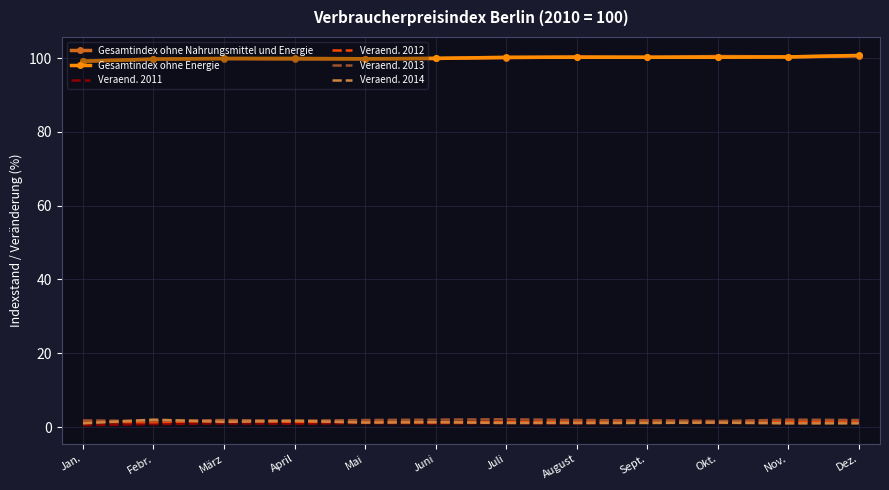

True or false: Gesamtindex ohne Energie and Veraend. 2013 intersect in this chart.

False